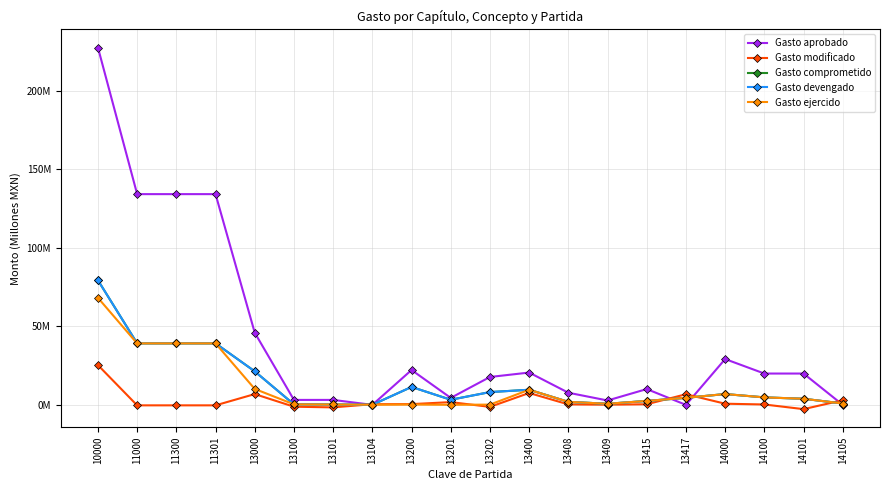

Between 11300 and 13400, which series saw the biggest shift?

Gasto aprobado